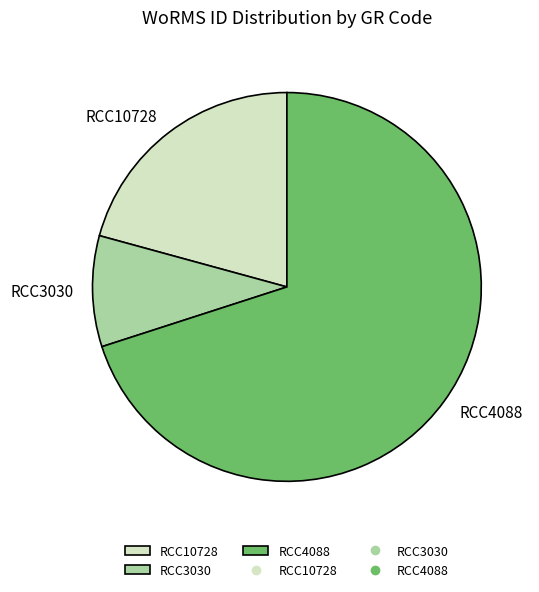

Which category has the biggest portion of the pie?

RCC4088